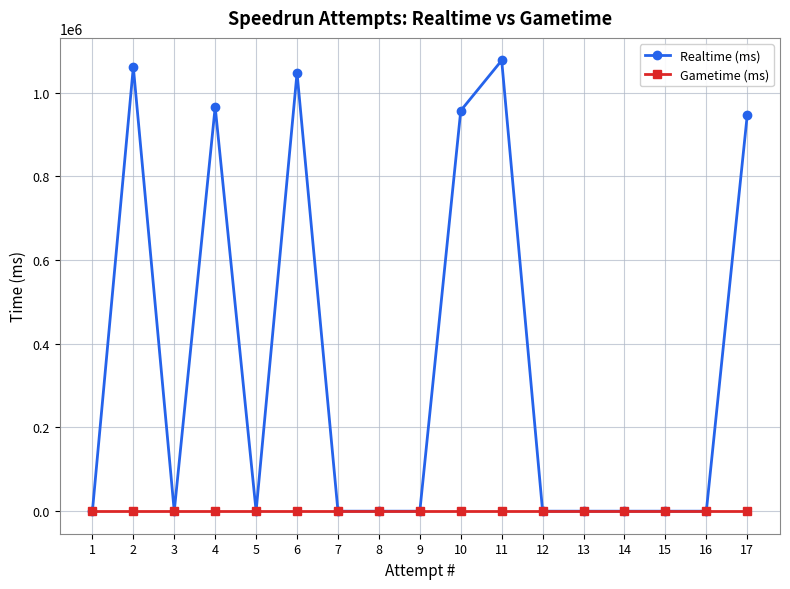

Where is the first local maximum for Realtime (ms)?

2